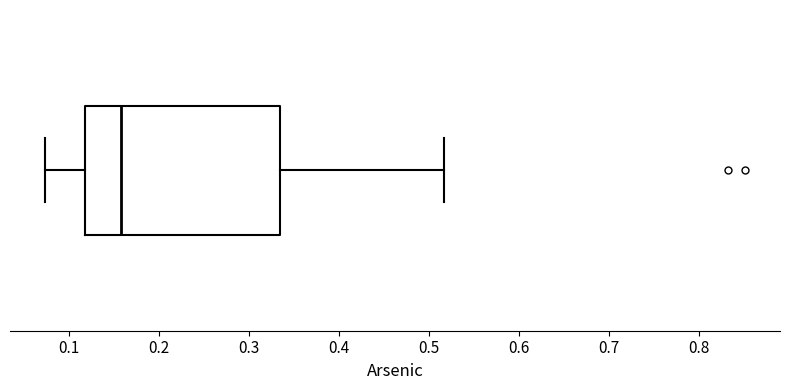

Transcribe this box plot: give where the median line is, the range the box spans, and where the two whiskers end, as read against the x-axis. The values are not printed on the chart, so give them approximately, as read against the axis.

median 0.16, box 0.12 to 0.33, whiskers 0.07 to 0.52